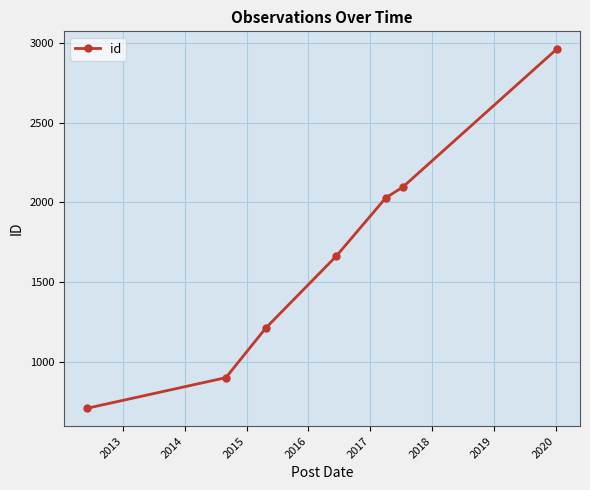

What is the difference between the maximum and minimum values?

2256